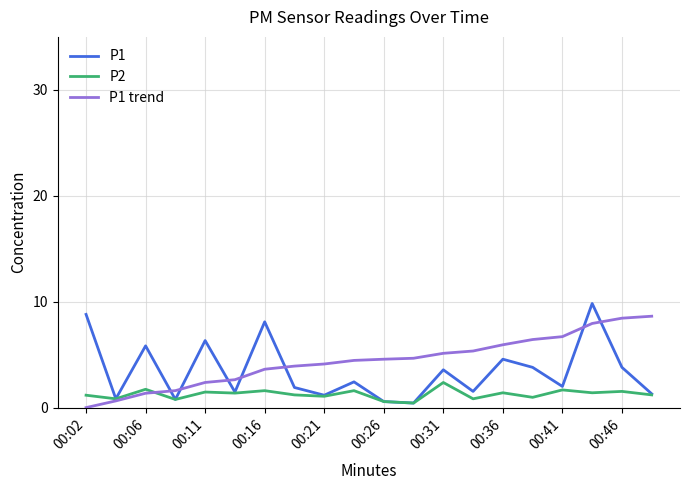

Rank the series by their average value, from lowest to highest.

P2, P1, P1 trend